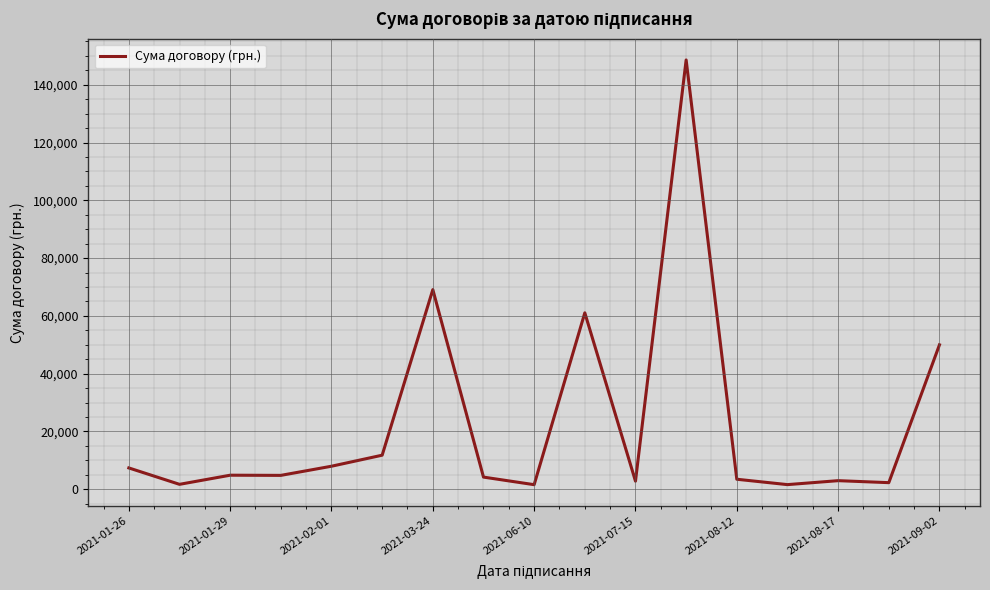

What is the difference between the maximum and minimum values?

146990.6